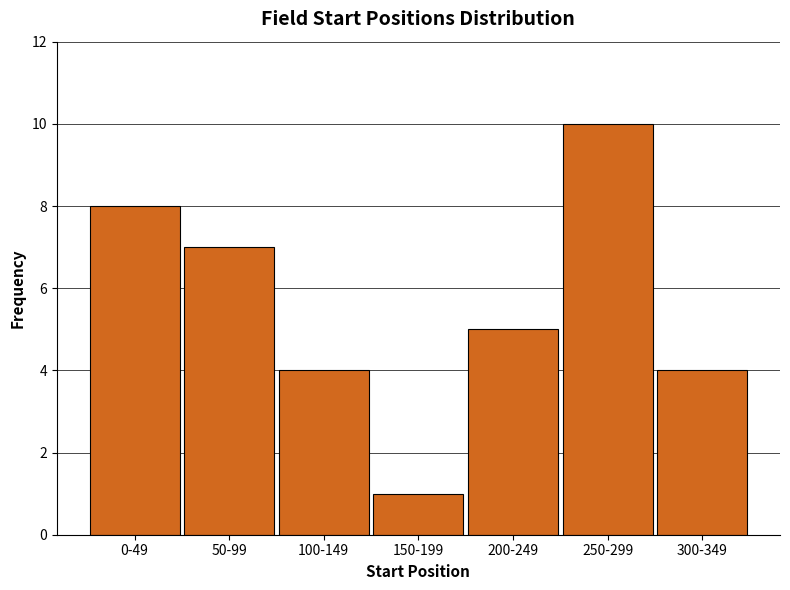

Reading left to right, list all the values displayed in this chart.

8	7	4	1	5	10	4